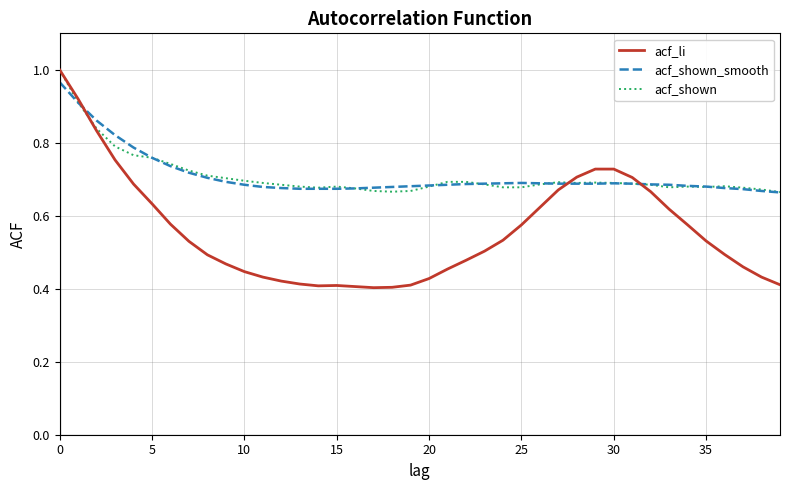

Which series has the widest spread of values?

acf_li